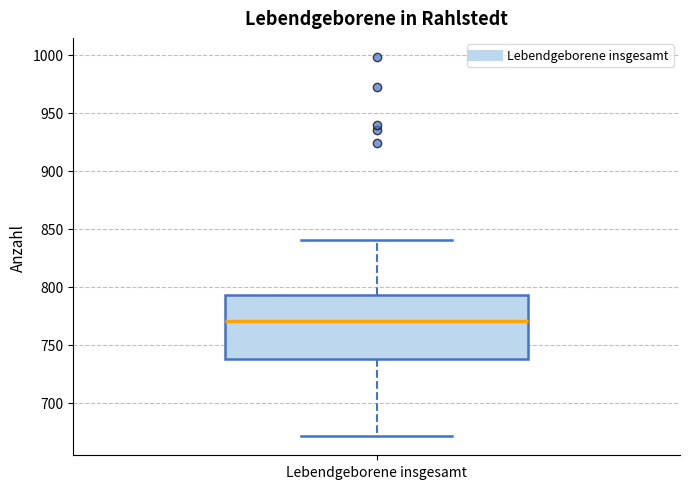

Read this box plot against the y-axis: the position of the median line, the range covered by the box, and the ends of both whiskers. The values are not printed on the chart, so give them approximately, as read against the axis.

median 770, box 740 to 795, whiskers 670 to 840